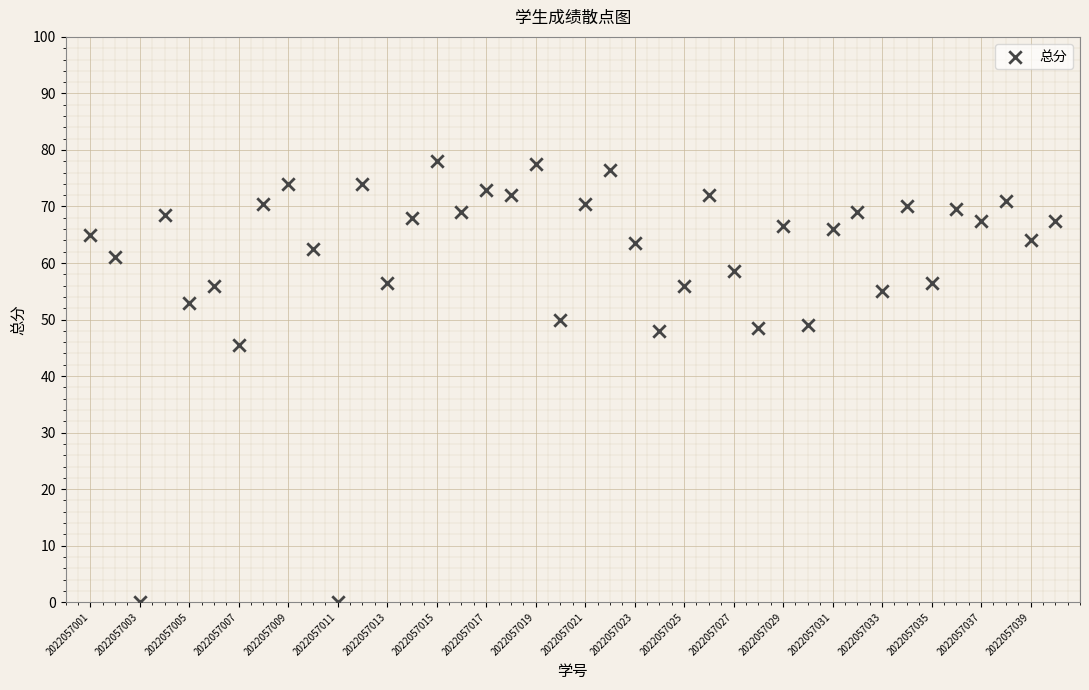

What Y value in the scatter plot is closest to 39?

45.5